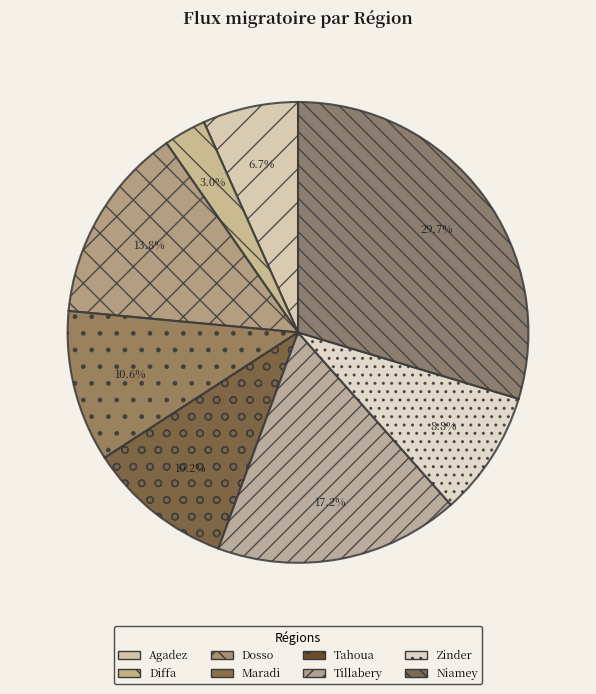

Does Zinder account for over 50% of the chart?

No